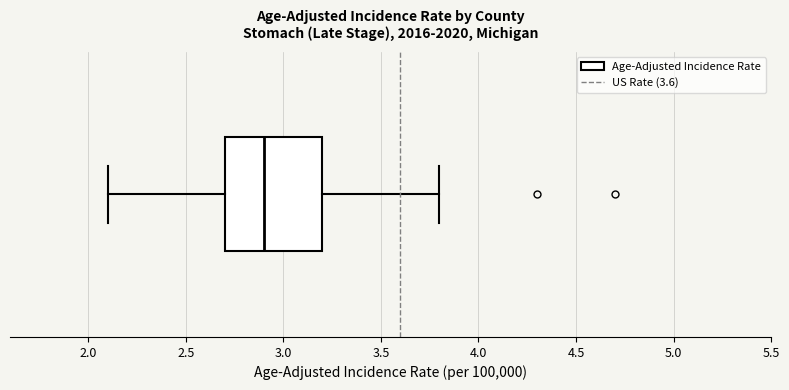

Transcribe this box plot: give where the median line is, the range the box spans, and where the two whiskers end, as read against the x-axis. The values are not printed on the chart, so give them approximately, as read against the axis.

median 2.9, box 2.7 to 3.2, whiskers 2.1 to 3.8